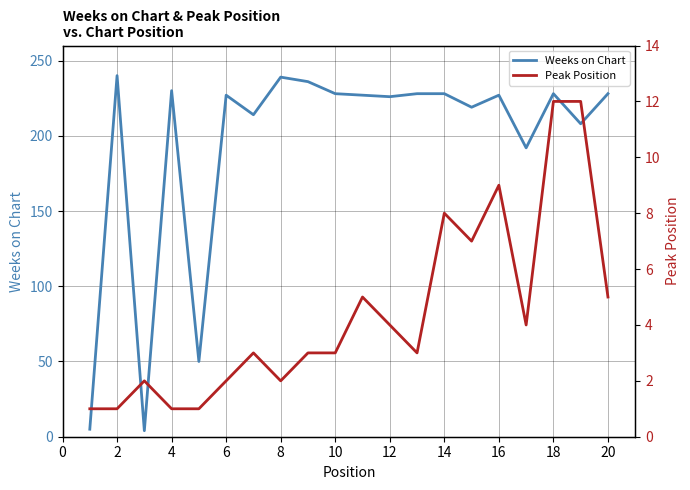

What are all the series names shown in the legend?

Weeks on Chart, Peak Position